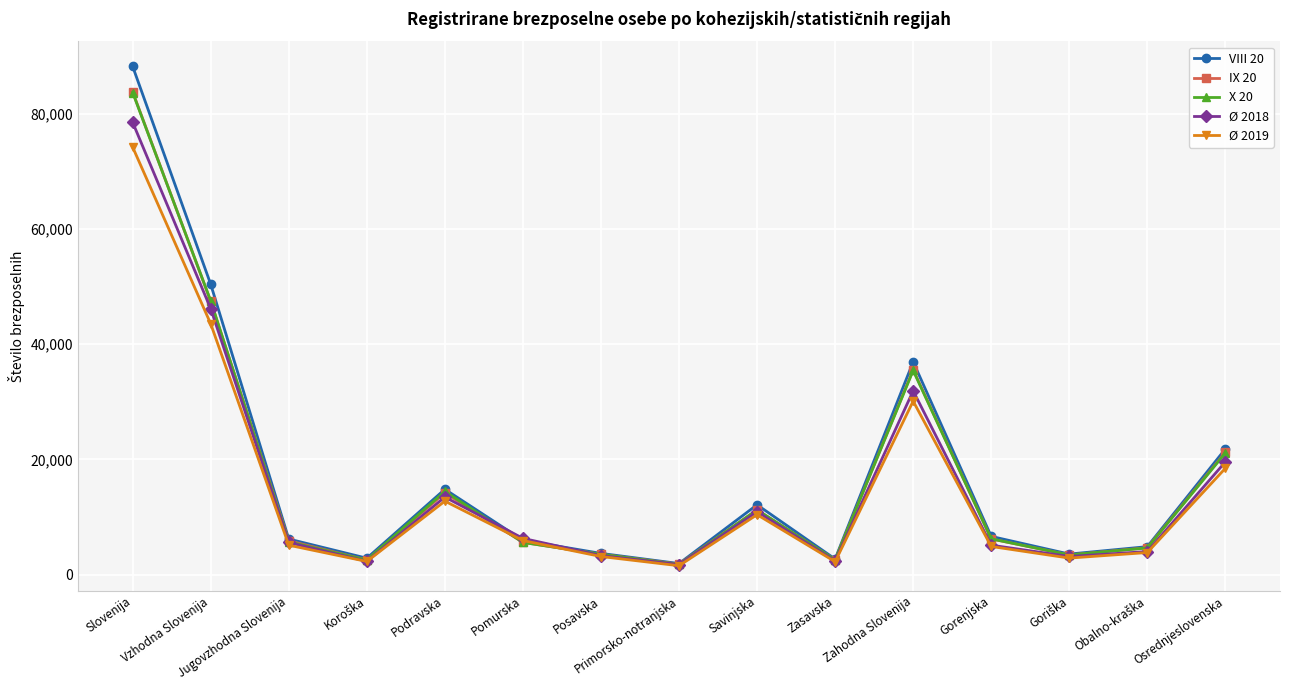

The IX 20 series shows 54327.6 at Zahodna Slovenija. True or false?

False